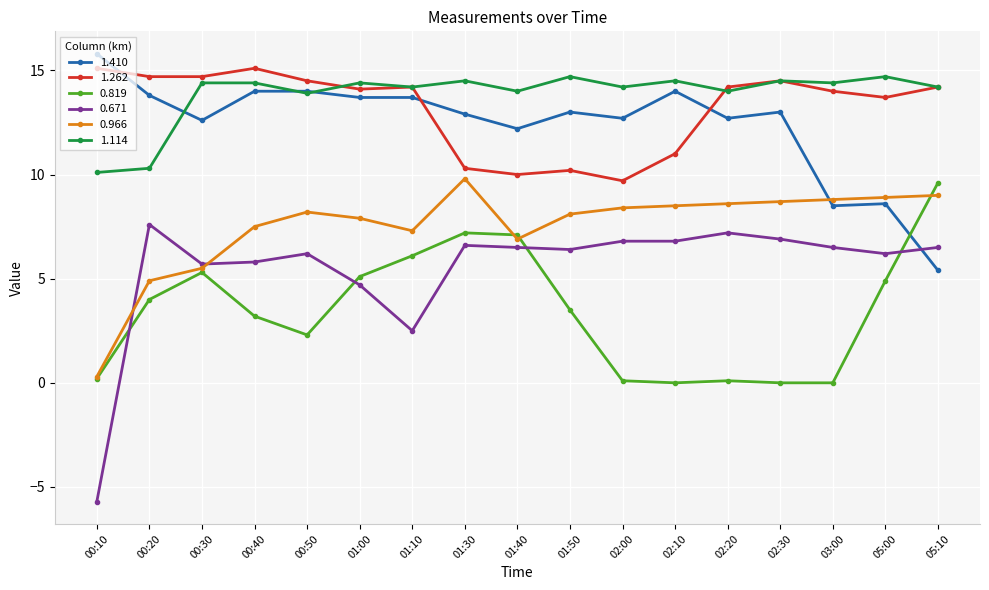

At which category is the sum across all series the highest?

01:30